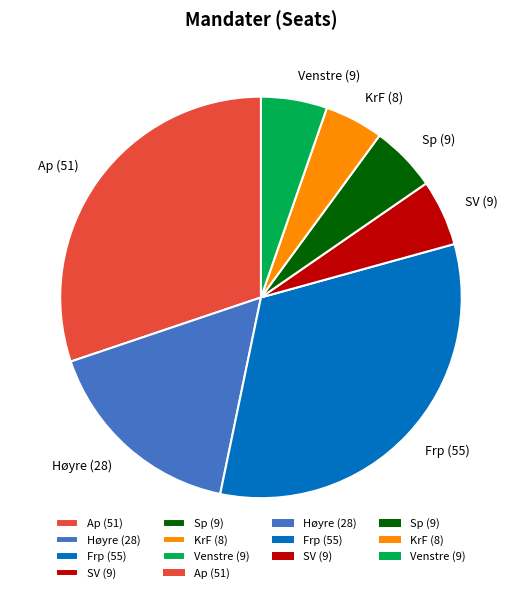

Combined, do Høyre (28) and Frp (55) account for over 50%?

No